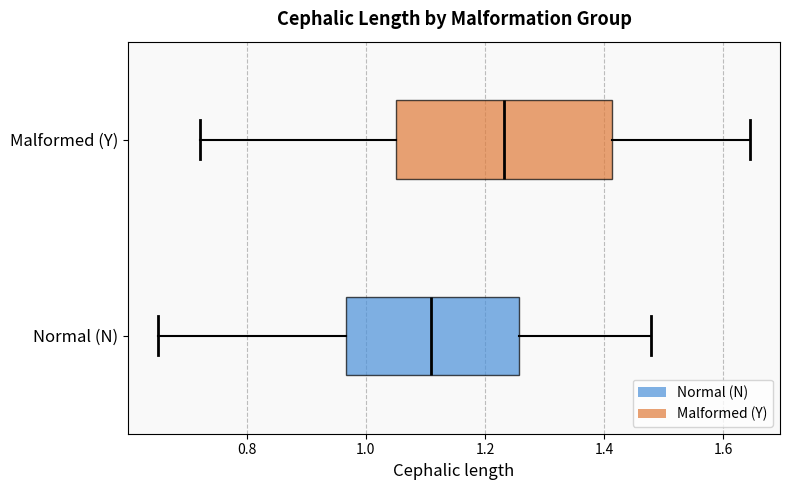

Which box has the furthest to the right median line?

Malformed (Y)